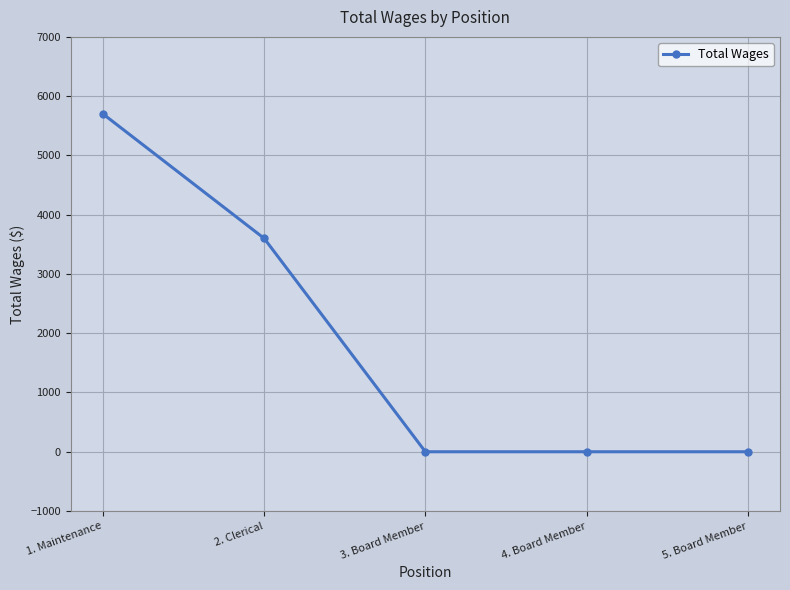

True or false: there are more than 2 points higher than both neighbors.

False